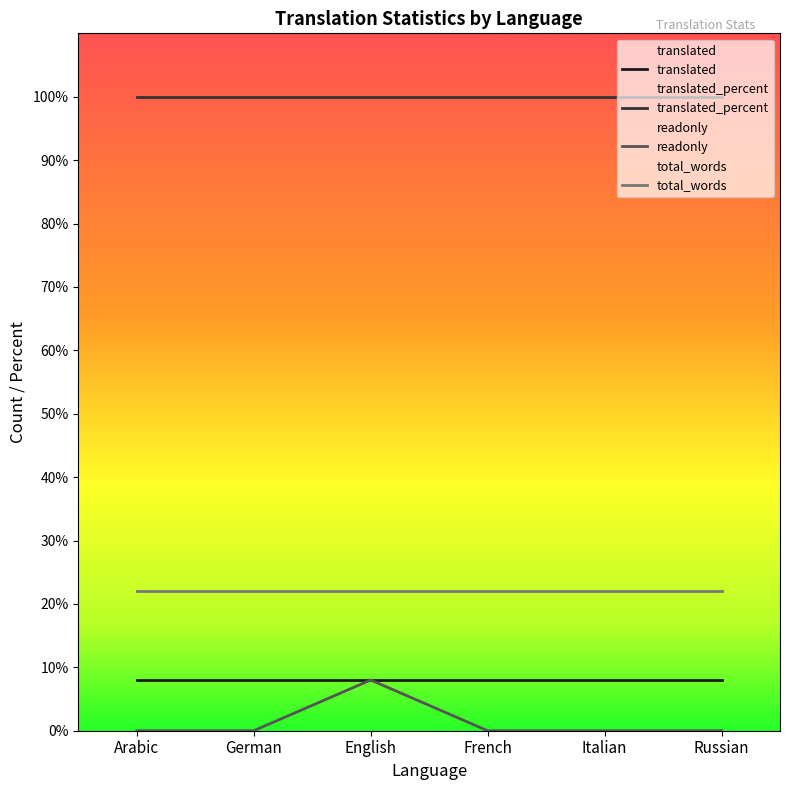

What is the label of the 6th point from the left?

Russian